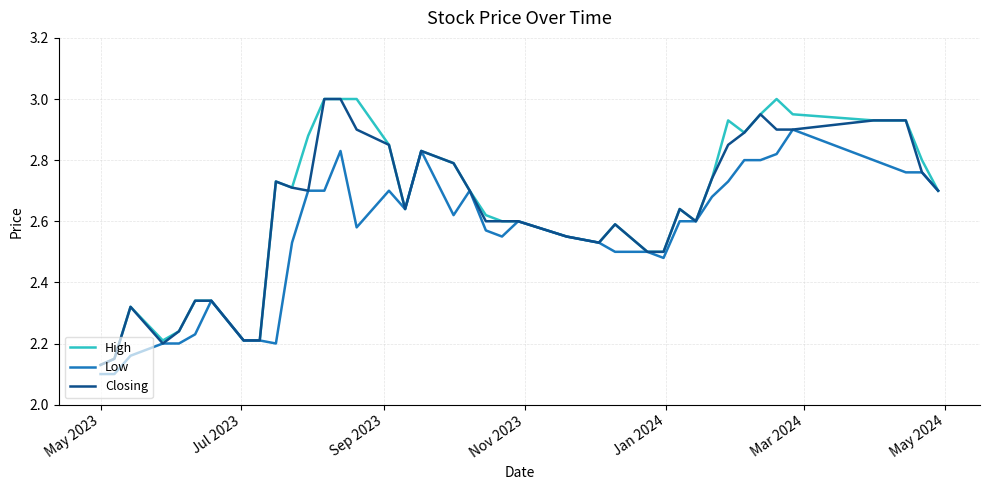

How many interior local peaks does the Closing series have?

6